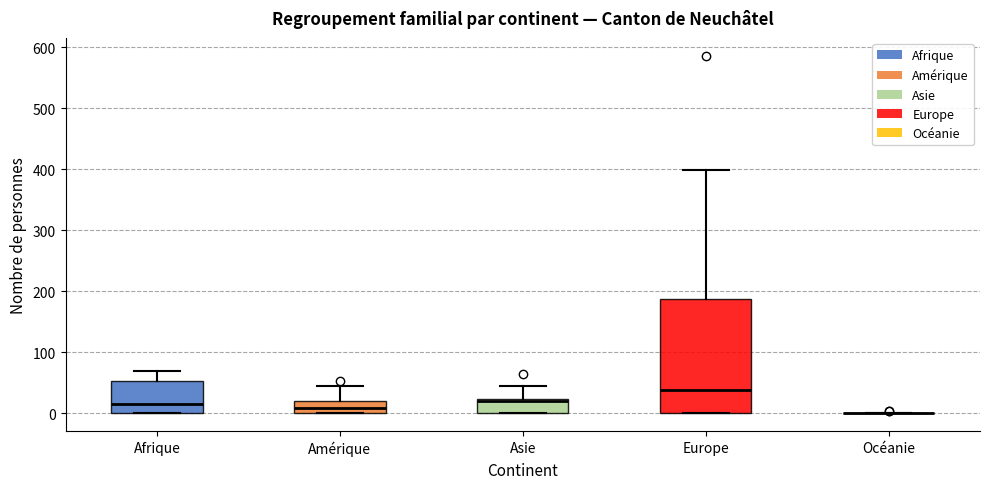

Which box is the tallest, from its lower edge to its upper edge?

Europe